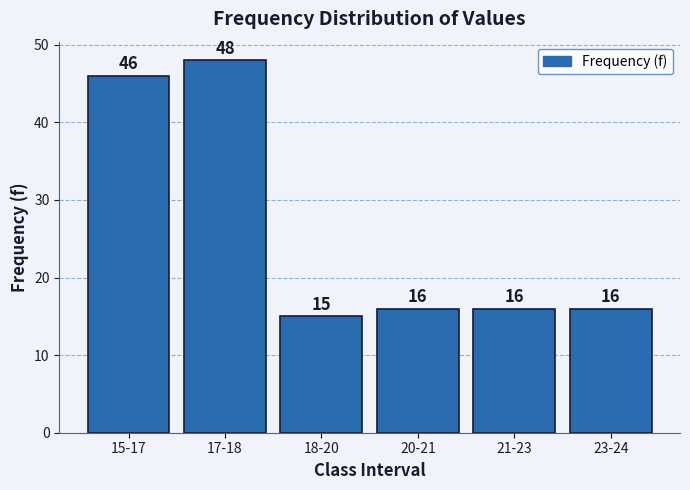

Reading right to left, what are all the values shown in this chart?

23-24=16	21-23=16	20-21=16	18-20=15	17-18=48	15-17=46